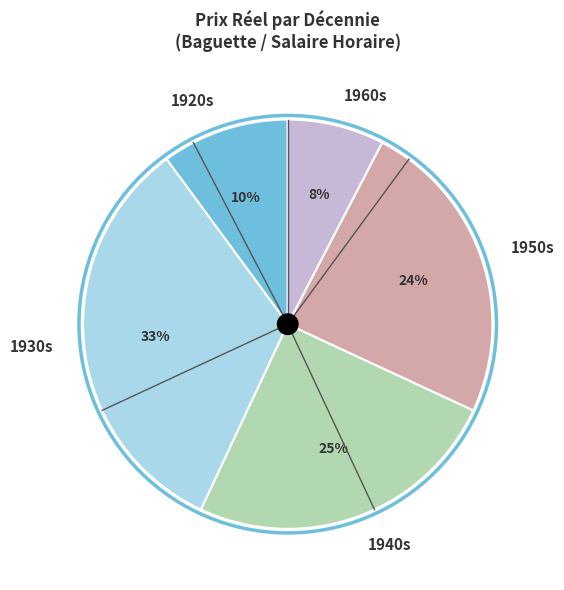

To the nearest percent, what is the difference between the largest and smallest slice percentages?

25%